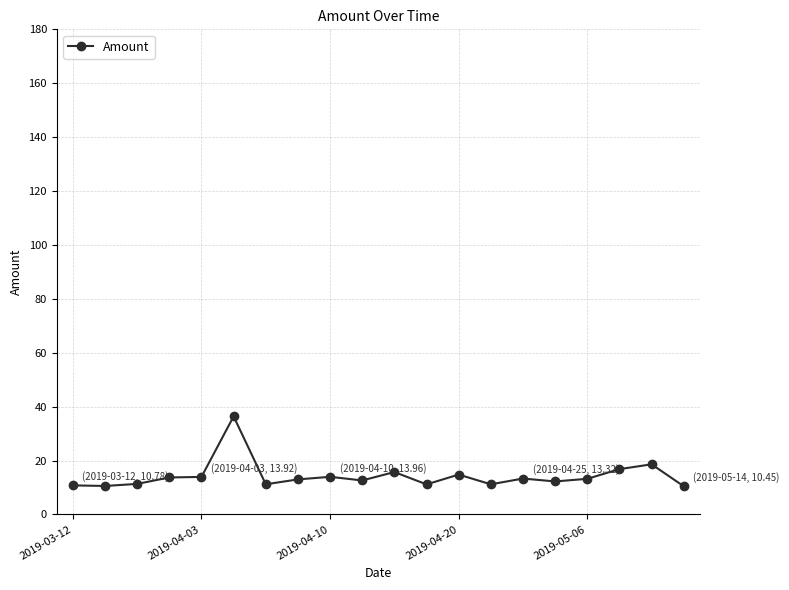

What is the greatest value displayed?

36.4